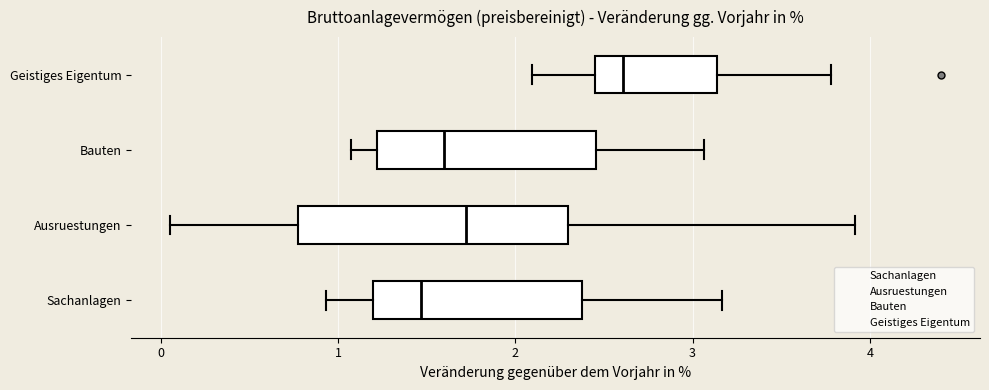

Which box's median line is the furthest to the right?

Geistiges Eigentum